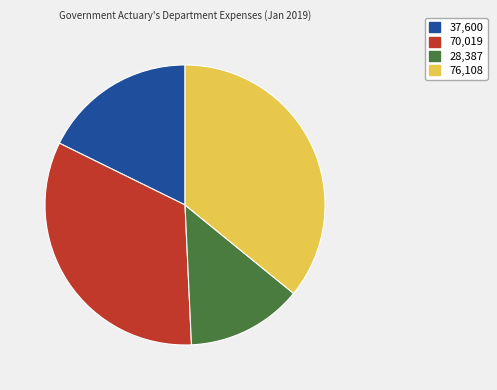

Is there any slice that represents more than half of the pie?

No